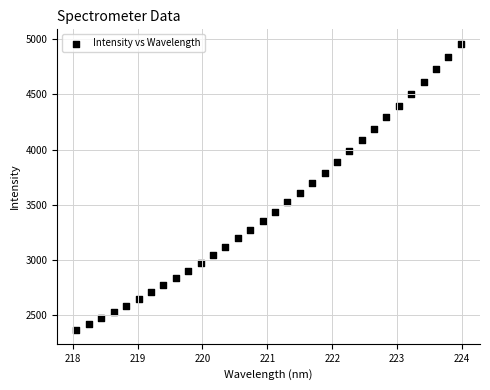

What is the range of Y values (max minus min)?

2589.6